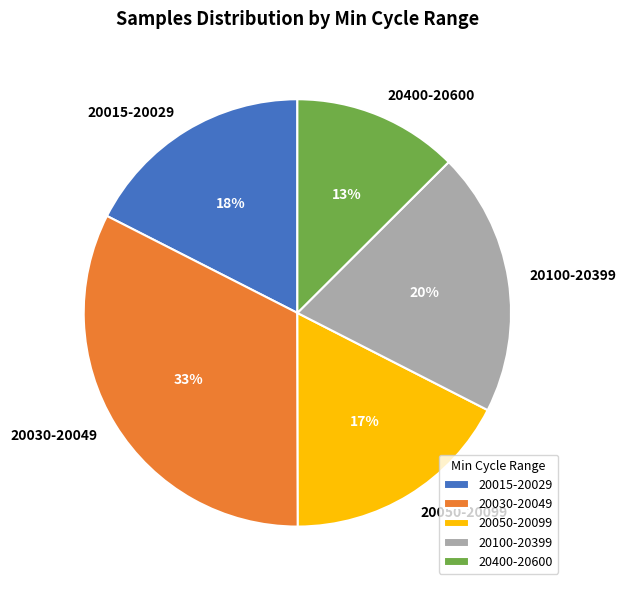

Which has a higher value, 20400-20600 or 20030-20049?

20030-20049